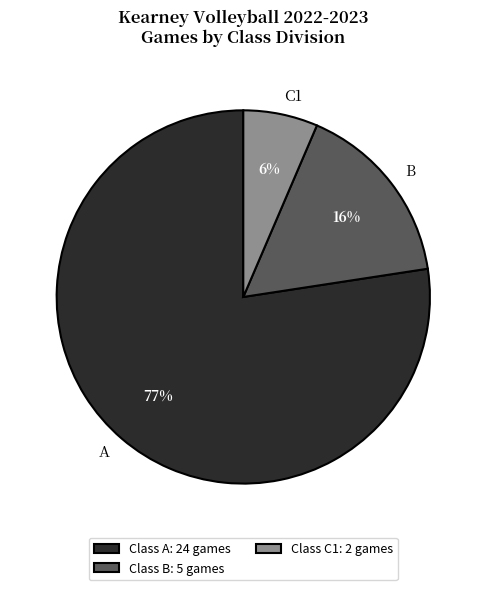

Which has a higher value, C1 or A?

A